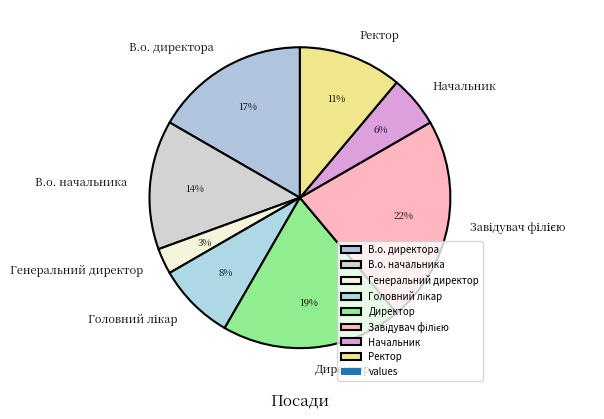

Is it true that Генеральний директор is 3% of the pie?

True